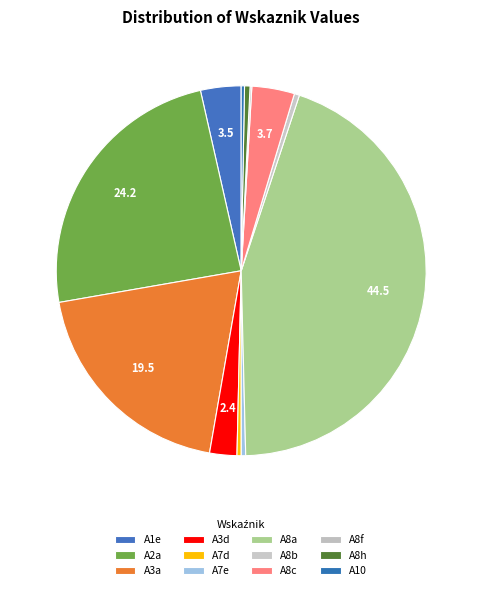

Is there a majority slice in this chart?

No